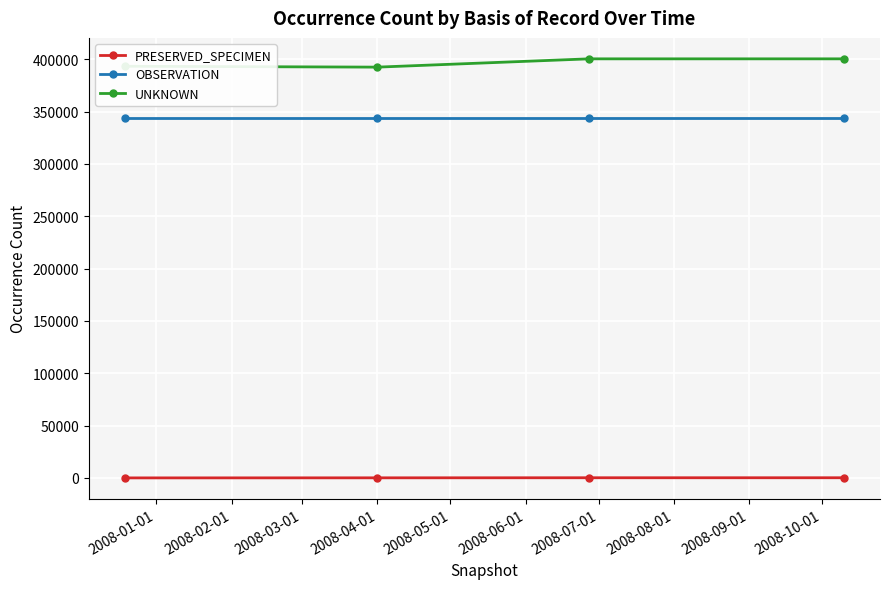

True or false: OBSERVATION and UNKNOWN cross at least once.

False